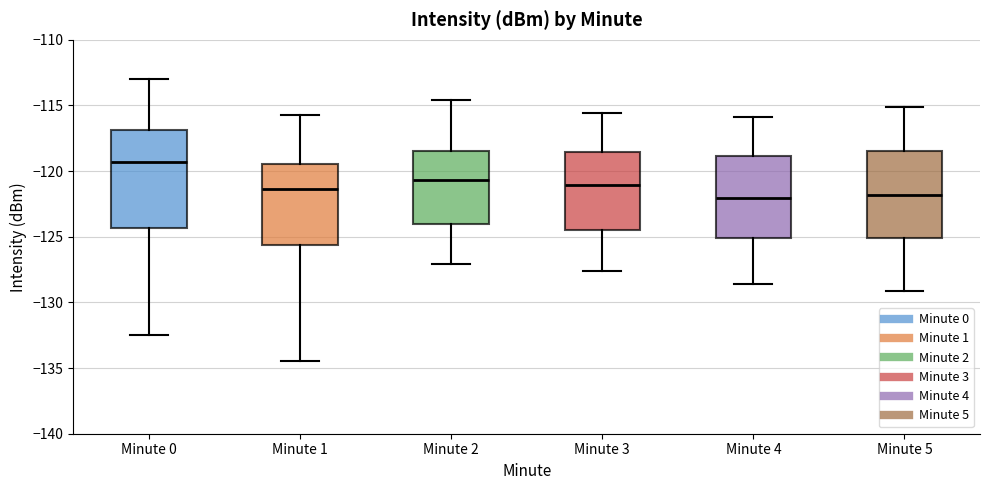

Reading left to right, transcribe this box plot: for each box, give where its median line is, the range the box spans, and where its two whiskers end, as read against the y-axis. The values are not printed on the chart, so give them approximately, as read against the axis.

Minute 0: median -119.5, box -124.5 to -117.0, whiskers -132.5 to -113.0
Minute 1: median -121.5, box -125.5 to -119.5, whiskers -134.5 to -115.5
Minute 2: median -120.5, box -124.0 to -118.5, whiskers -127.0 to -114.5
Minute 3: median -121.0, box -124.5 to -118.5, whiskers -127.5 to -115.5
Minute 4: median -122.0, box -125.0 to -119.0, whiskers -128.5 to -116.0
Minute 5: median -122.0, box -125.0 to -118.5, whiskers -129.0 to -115.0